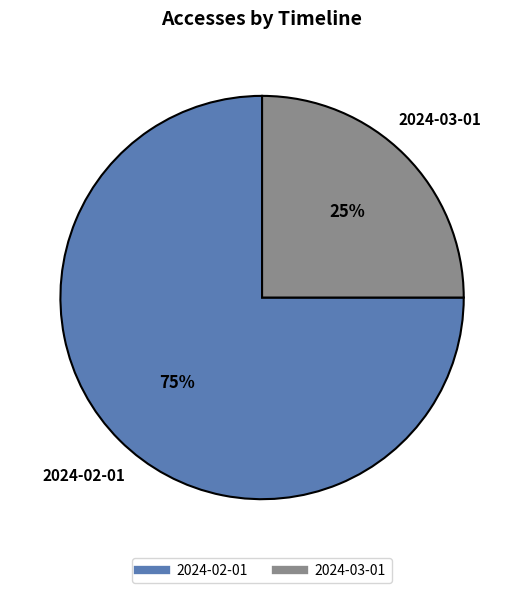

The 2024-02-01 slice represents 75% of the pie. True or false?

True